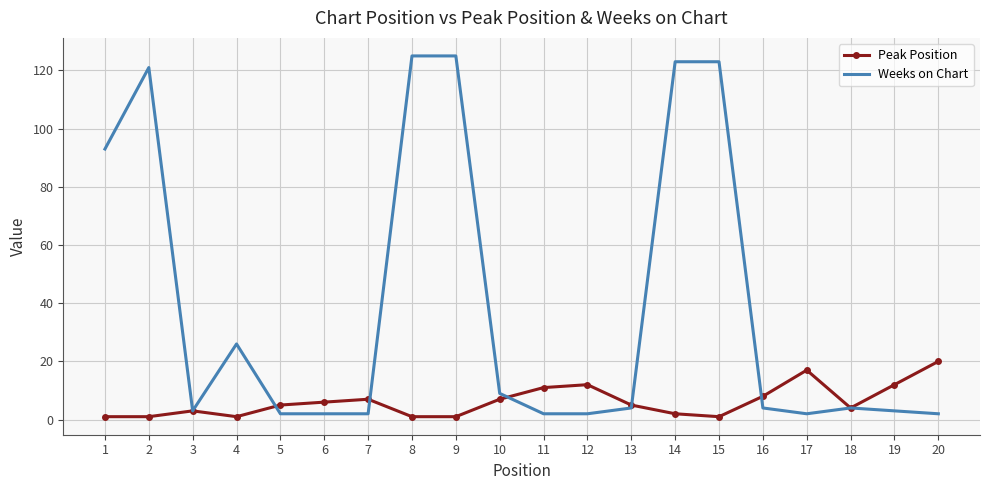

The Peak Position series shows 17 at 17. True or false?

True